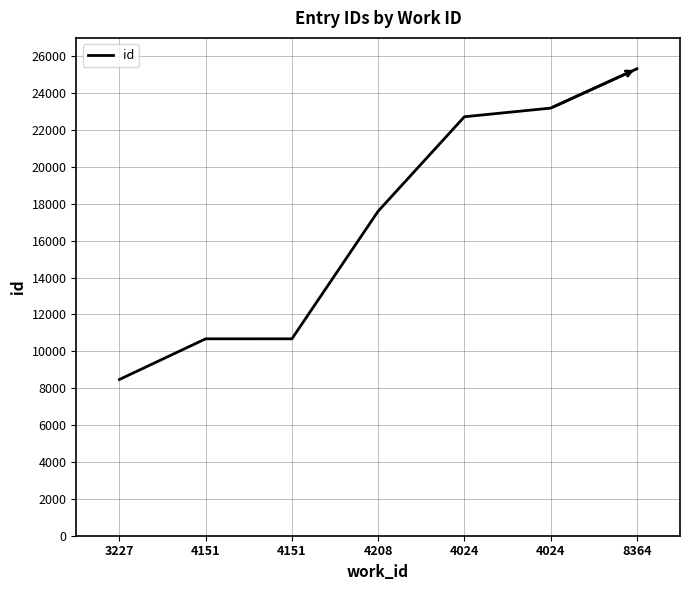

How many series are shown in this chart?

1